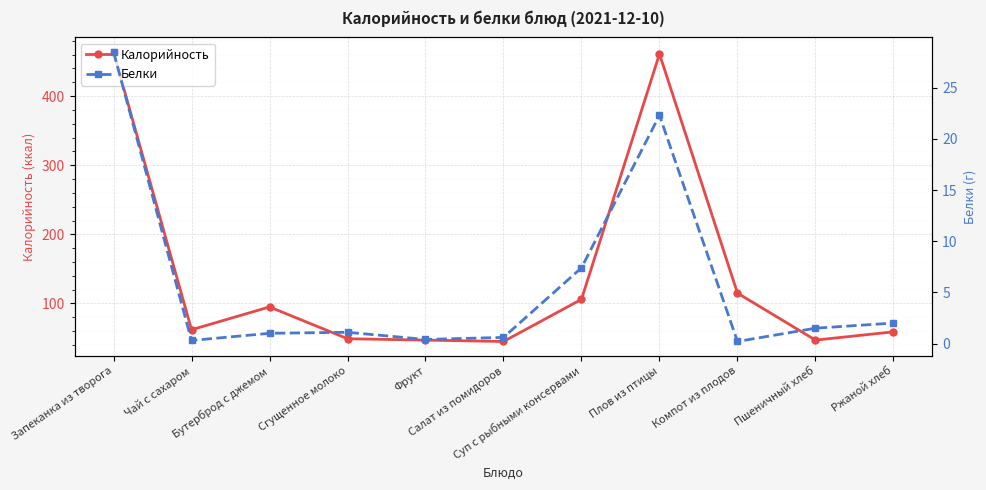

Is this an area chart (filled region under the line)?

No